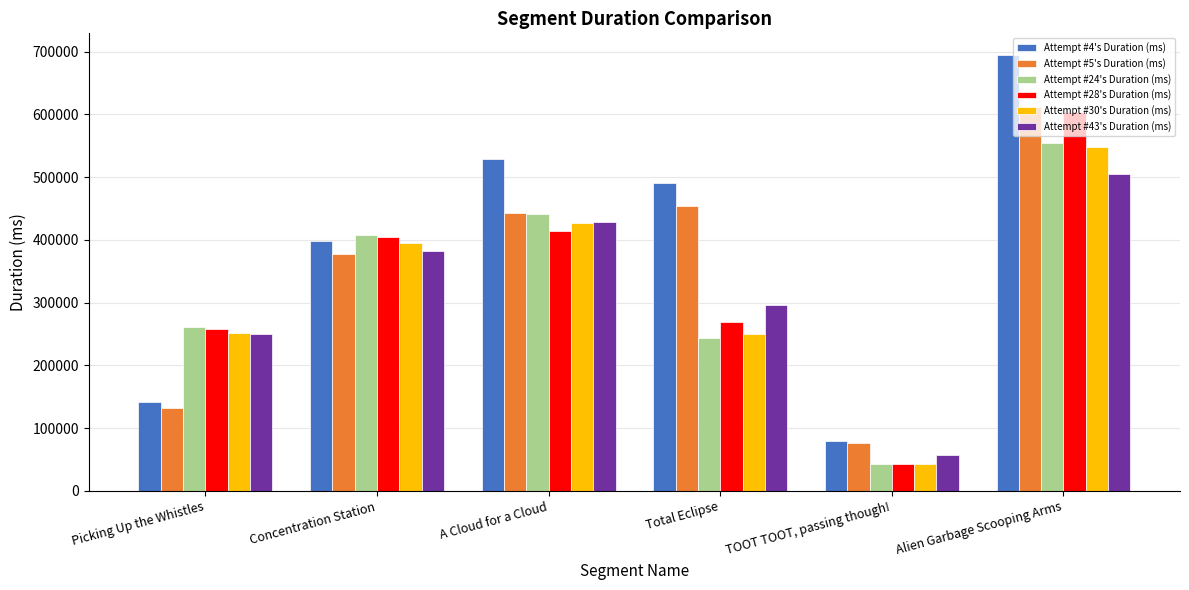

What is the difference between the maximum and minimum values in the Attempt #30's Duration (ms) series?

504205